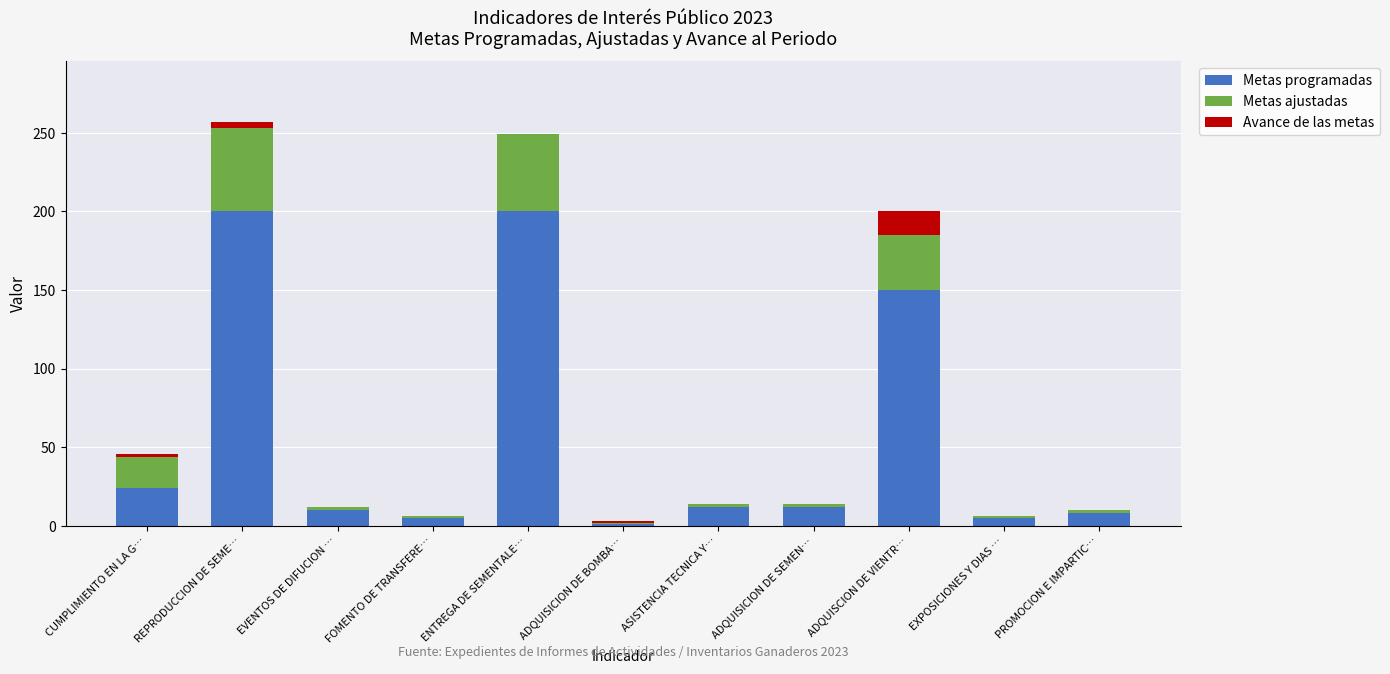

Where is Metas programadas nearest to the value 100?

ADQUISCION DE VIENTR…